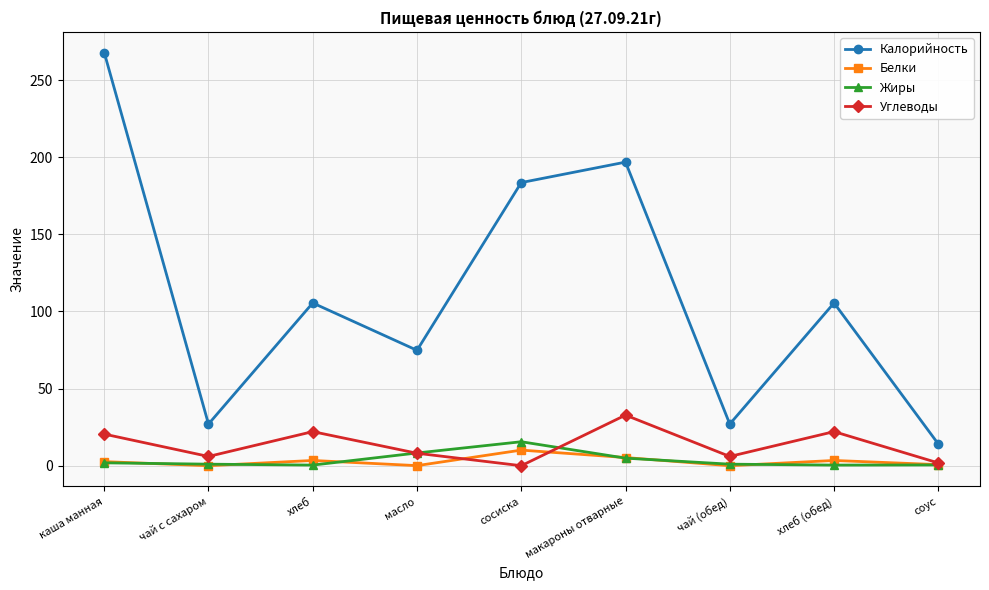

Does the chart display data point markers on the line(s)?

Yes